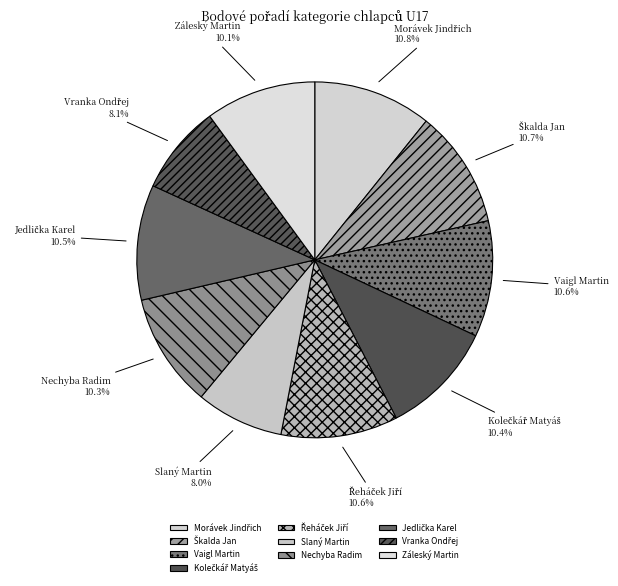

Is there a majority slice in this chart?

No